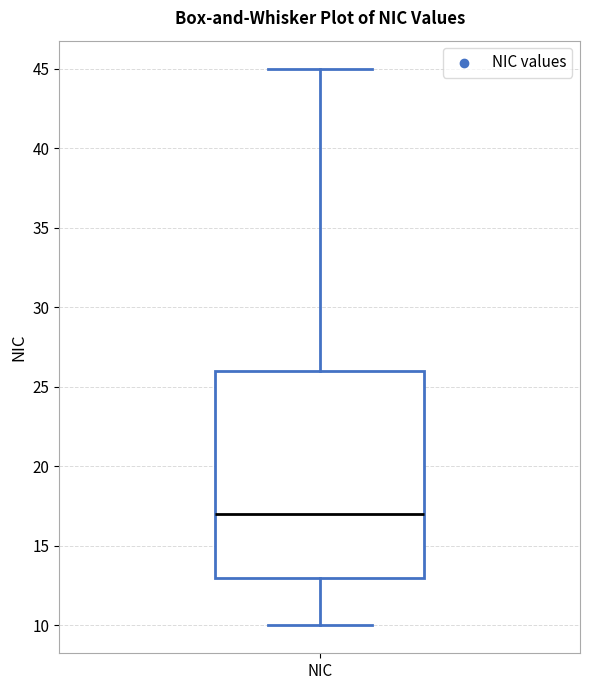

Where does the median line of the box for NIC sit on the y-axis? The values are not printed on the chart, so give them approximately, as read against the axis.

17